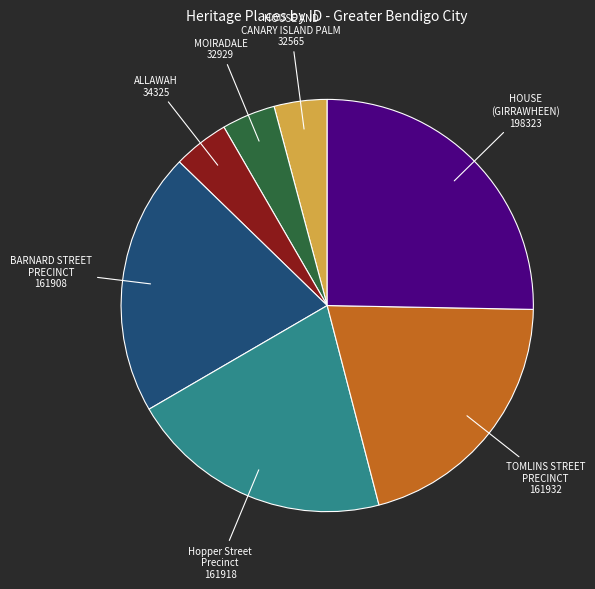

Does any single category account for the majority?

No